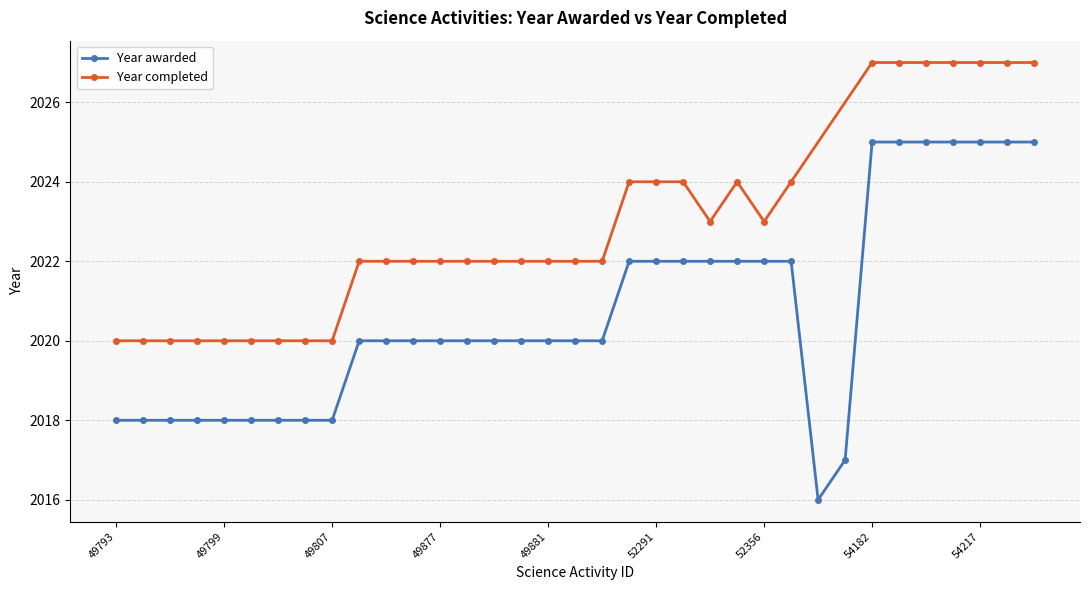

True or false: there are more than 2 points higher than both neighbors.

False